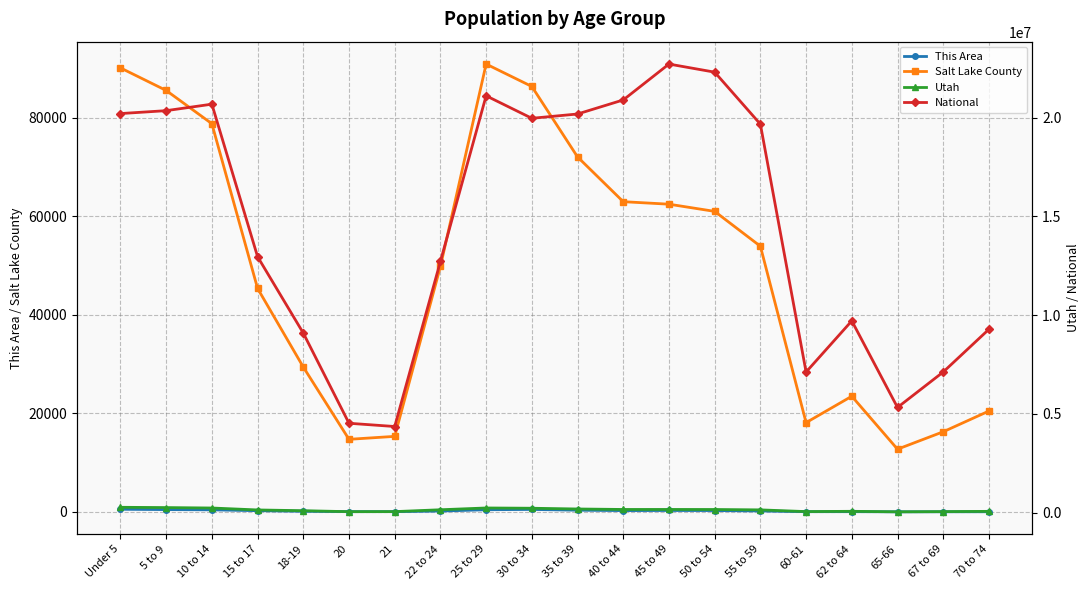

What are all the series names shown in the legend?

This Area, Salt Lake County, Utah, National